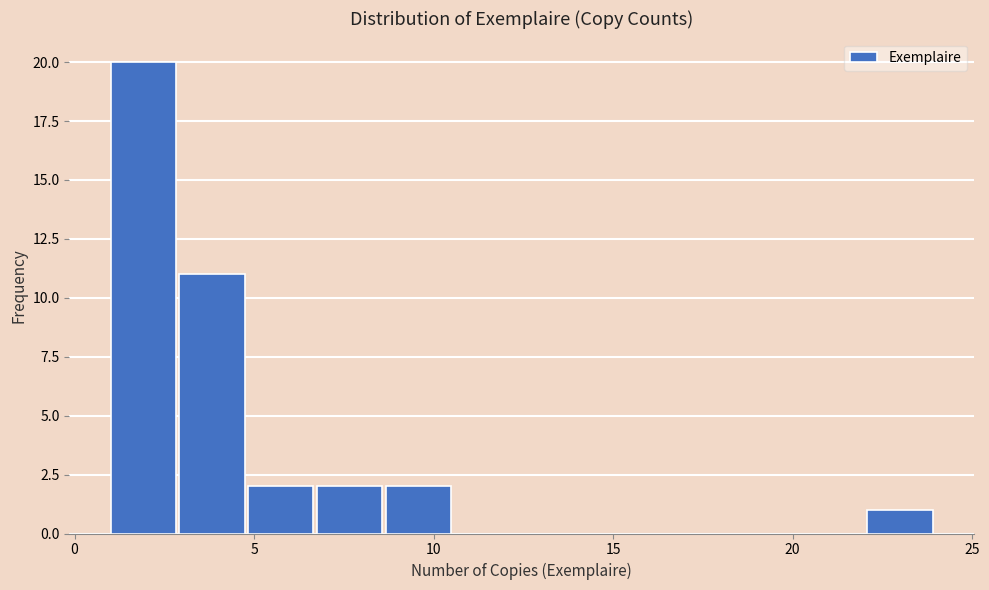

Read against the x-axis, roughly where is the centre of the tallest bar?

2.0